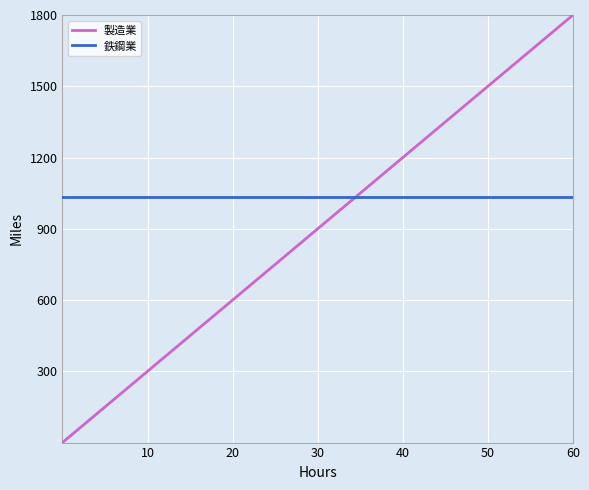

How many times do 鉄鋼業 and 製造業 cross each other?

1